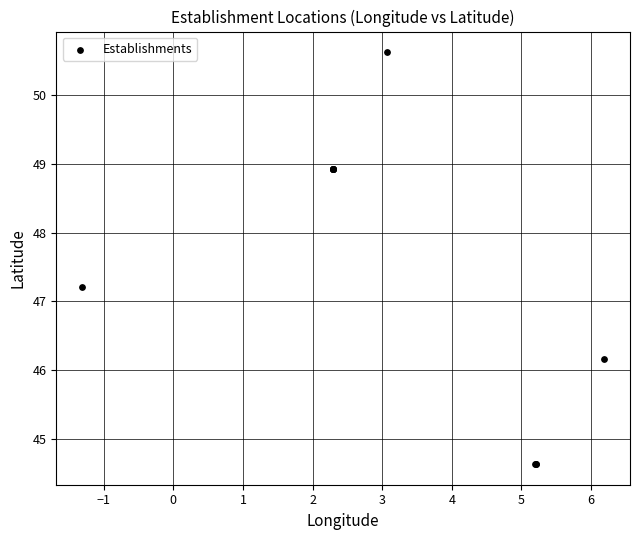

What Y value in the scatter plot is closest to 47?

47.2